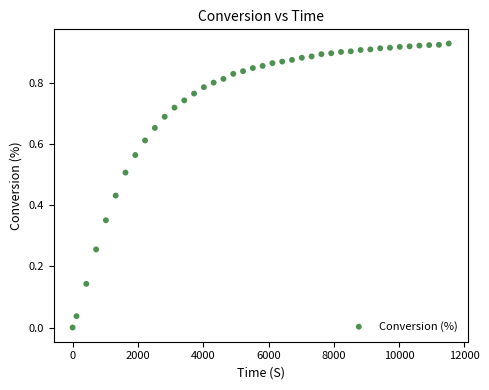

What is the range of X values (max minus min)?

11520.0